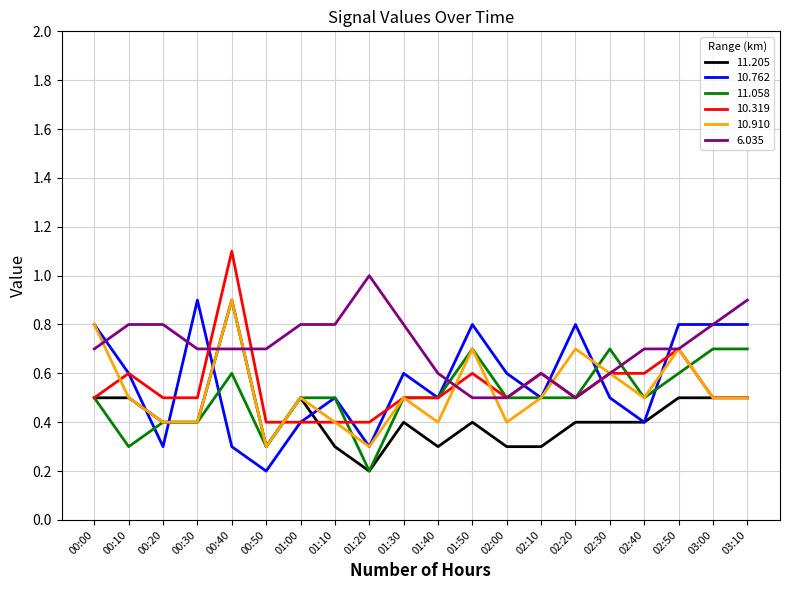

Reading left to right, extract all data points from this chart.

11.205: 00:00=0.5	00:10=0.5	00:20=0.4	00:30=0.4	00:40=0.9	00:50=0.3	01:00=0.5	01:10=0.3	01:20=0.2	01:30=0.4	01:40=0.3	01:50=0.4	02:00=0.3	02:10=0.3	02:20=0.4	02:30=0.4	02:40=0.4	02:50=0.5	03:00=0.5	03:10=0.5
10.762: 00:00=0.8	00:10=0.6	00:20=0.3	00:30=0.9	00:40=0.3	00:50=0.2	01:00=0.4	01:10=0.5	01:20=0.3	01:30=0.6	01:40=0.5	01:50=0.8	02:00=0.6	02:10=0.5	02:20=0.8	02:30=0.5	02:40=0.4	02:50=0.8	03:00=0.8	03:10=0.8
11.058: 00:00=0.5	00:10=0.3	00:20=0.4	00:30=0.4	00:40=0.6	00:50=0.3	01:00=0.5	01:10=0.5	01:20=0.2	01:30=0.5	01:40=0.5	01:50=0.7	02:00=0.5	02:10=0.5	02:20=0.5	02:30=0.7	02:40=0.5	02:50=0.6	03:00=0.7	03:10=0.7
10.319: 00:00=0.5	00:10=0.6	00:20=0.5	00:30=0.5	00:40=1.1	00:50=0.4	01:00=0.4	01:10=0.4	01:20=0.4	01:30=0.5	01:40=0.5	01:50=0.6	02:00=0.5	02:10=0.6	02:20=0.5	02:30=0.6	02:40=0.6	02:50=0.7	03:00=0.5	03:10=0.5
10.910: 00:00=0.8	00:10=0.5	00:20=0.4	00:30=0.4	00:40=0.9	00:50=0.3	01:00=0.5	01:10=0.4	01:20=0.3	01:30=0.5	01:40=0.4	01:50=0.7	02:00=0.4	02:10=0.5	02:20=0.7	02:30=0.6	02:40=0.5	02:50=0.7	03:00=0.5	03:10=0.5
6.035: 00:00=0.7	00:10=0.8	00:20=0.8	00:30=0.7	00:40=0.7	00:50=0.7	01:00=0.8	01:10=0.8	01:20=1.0	01:30=0.8	01:40=0.6	01:50=0.5	02:00=0.5	02:10=0.6	02:20=0.5	02:30=0.6	02:40=0.7	02:50=0.7	03:00=0.8	03:10=0.9